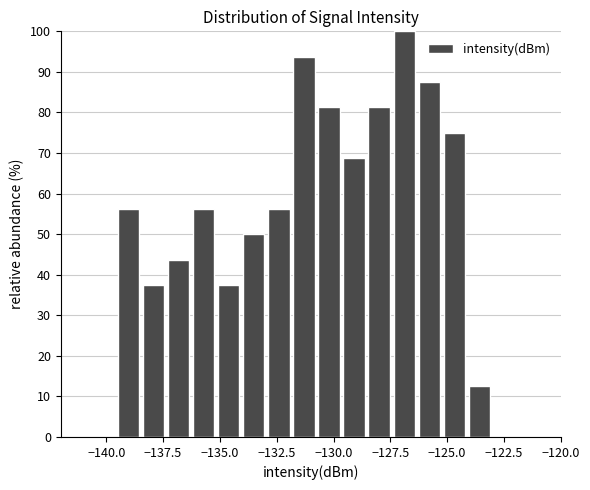

Read against the x-axis, roughly where is the centre of the tallest bar?

-127.0